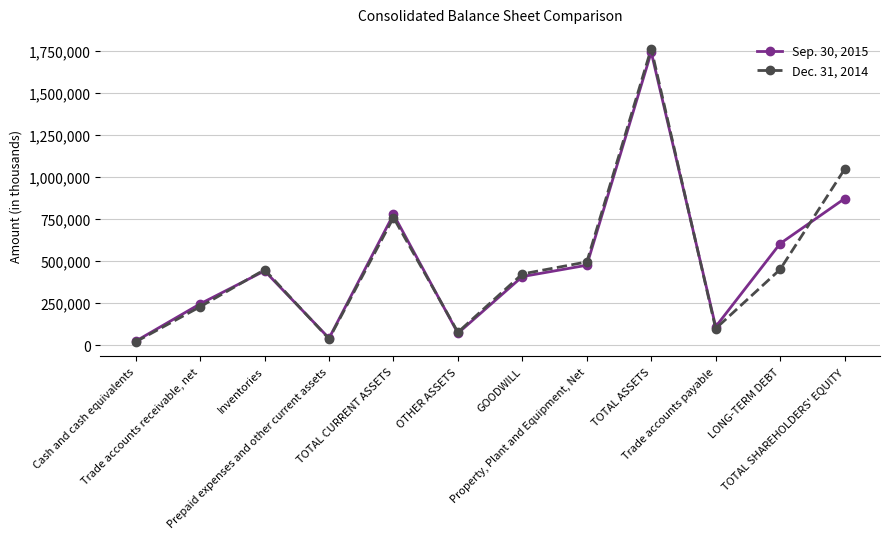

After their last crossing, which series has the higher values: Dec. 31, 2014 or Sep. 30, 2015?

Dec. 31, 2014